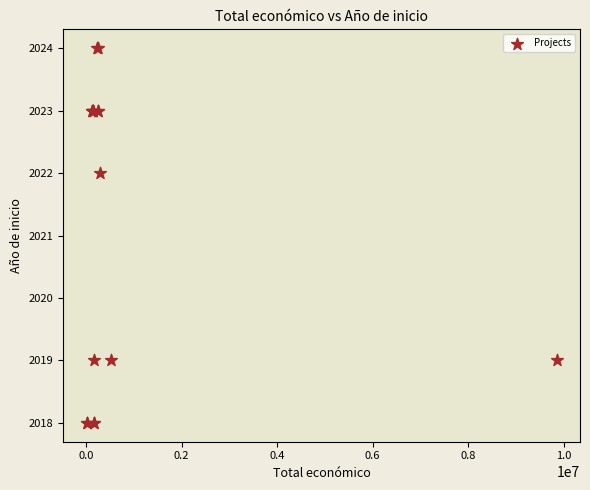

What Y value in the scatter plot is closest to 2021?

2022